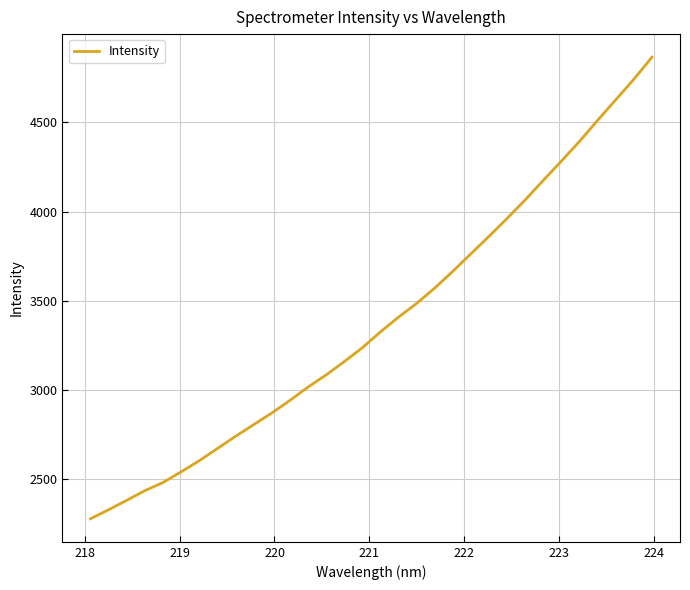

What is the difference between the maximum and minimum values?

2587.0